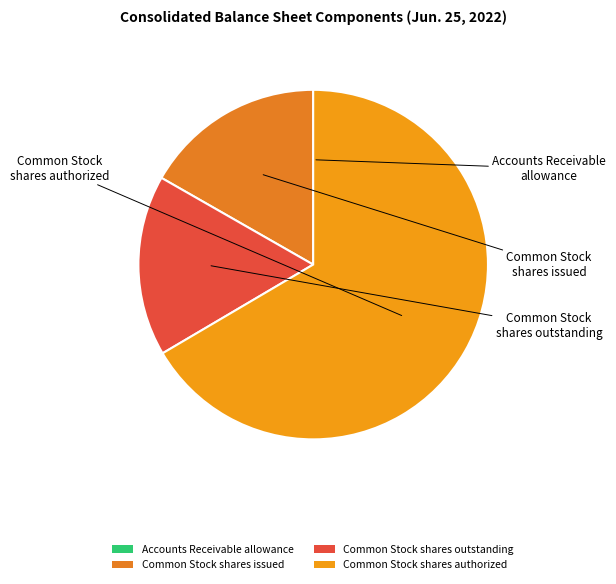

Does any single category account for the majority?

Yes